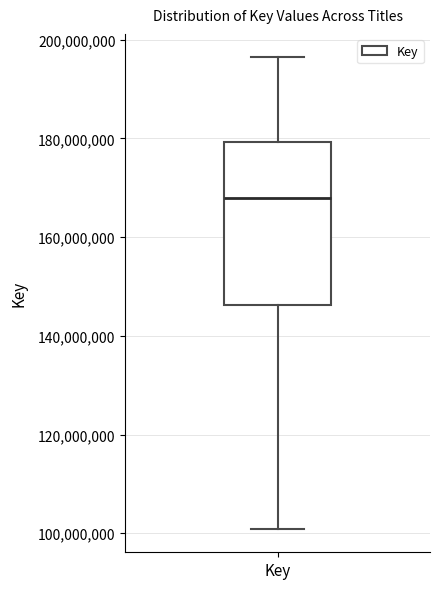

Transcribe this box plot: give where the median line is, the range the box spans, and where the two whiskers end, as read against the y-axis. The values are not printed on the chart, so give them approximately, as read against the axis.

median 168000000, box 146000000 to 180000000, whiskers 100000000 to 196000000